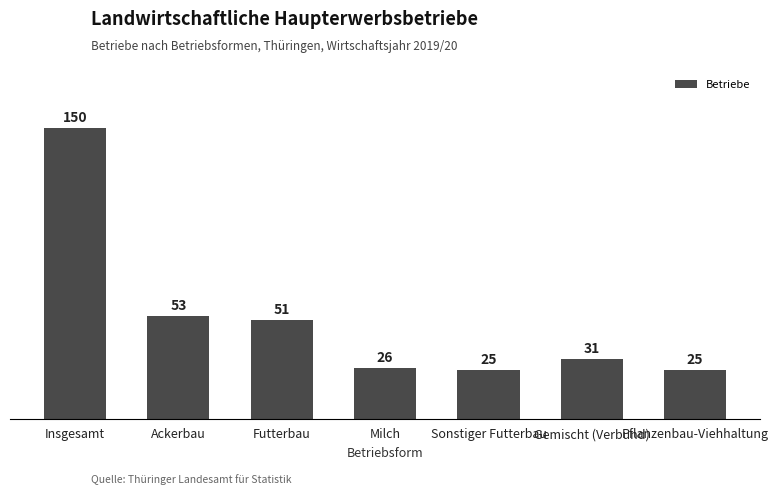

What is the sum of all values?

361